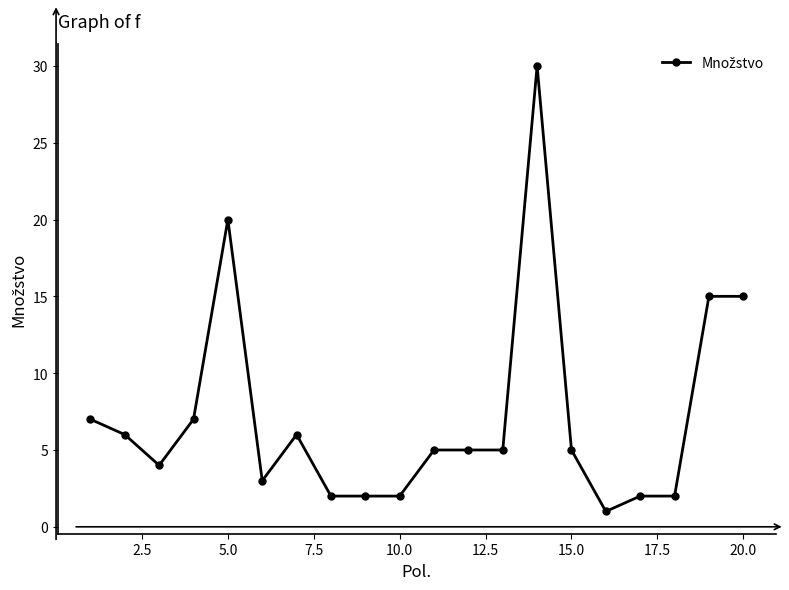

What is the average value?

7